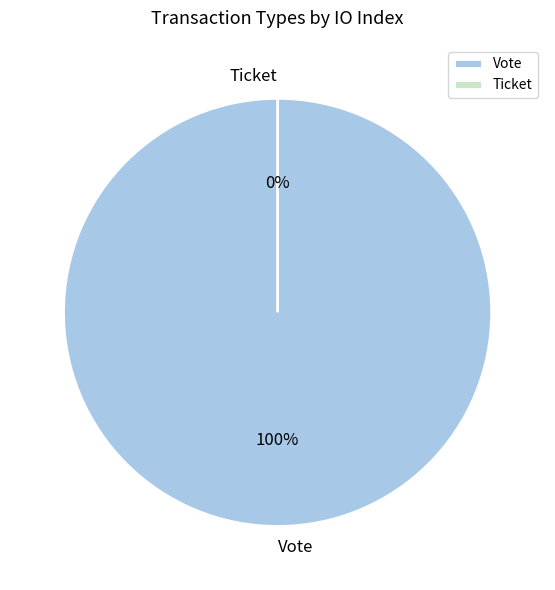

Which category accounts for the majority?

Vote